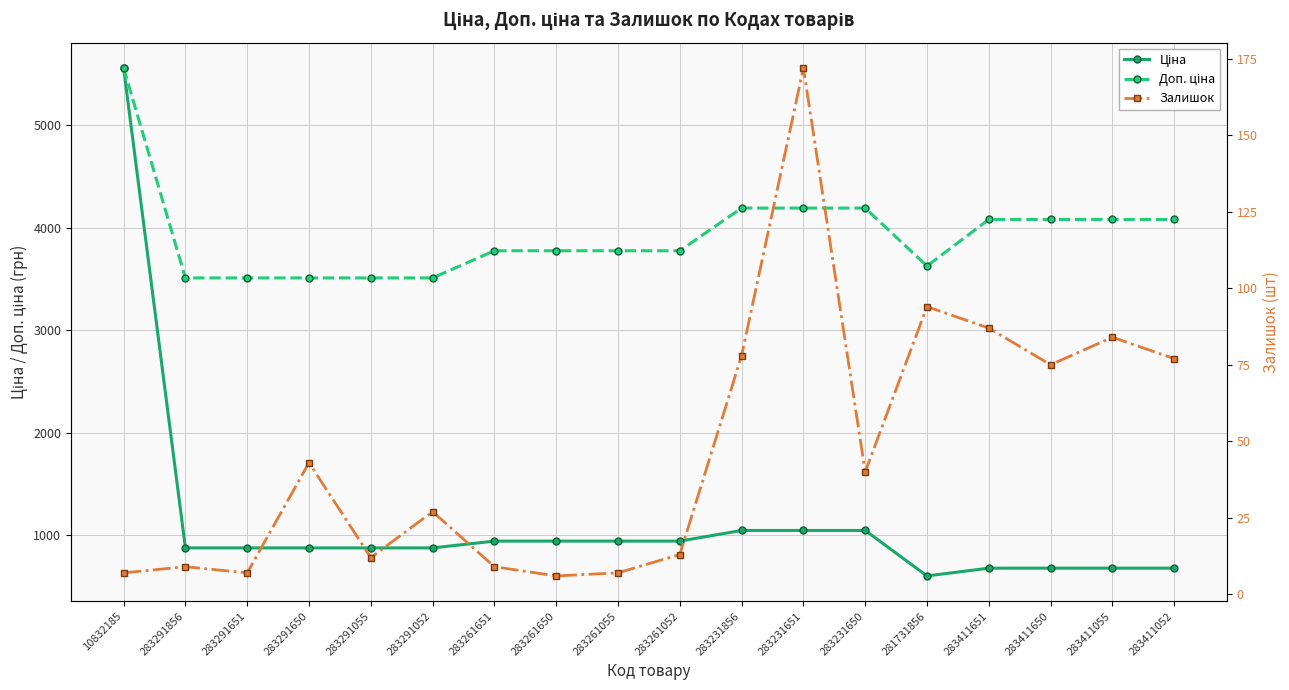

What is the sum of the Ціна values at 283231651 and 283261055?

1992.6